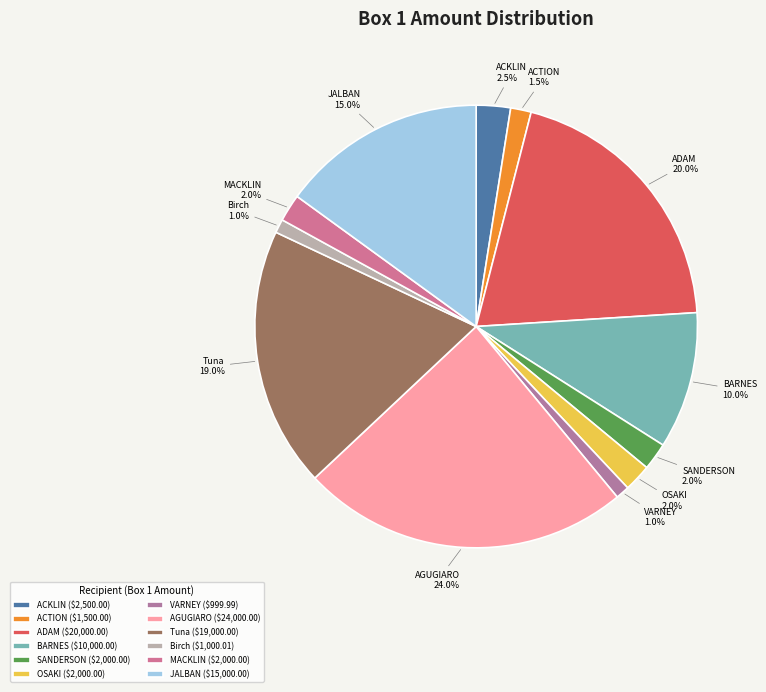

Between MACKLIN and Birch, which is larger?

MACKLIN